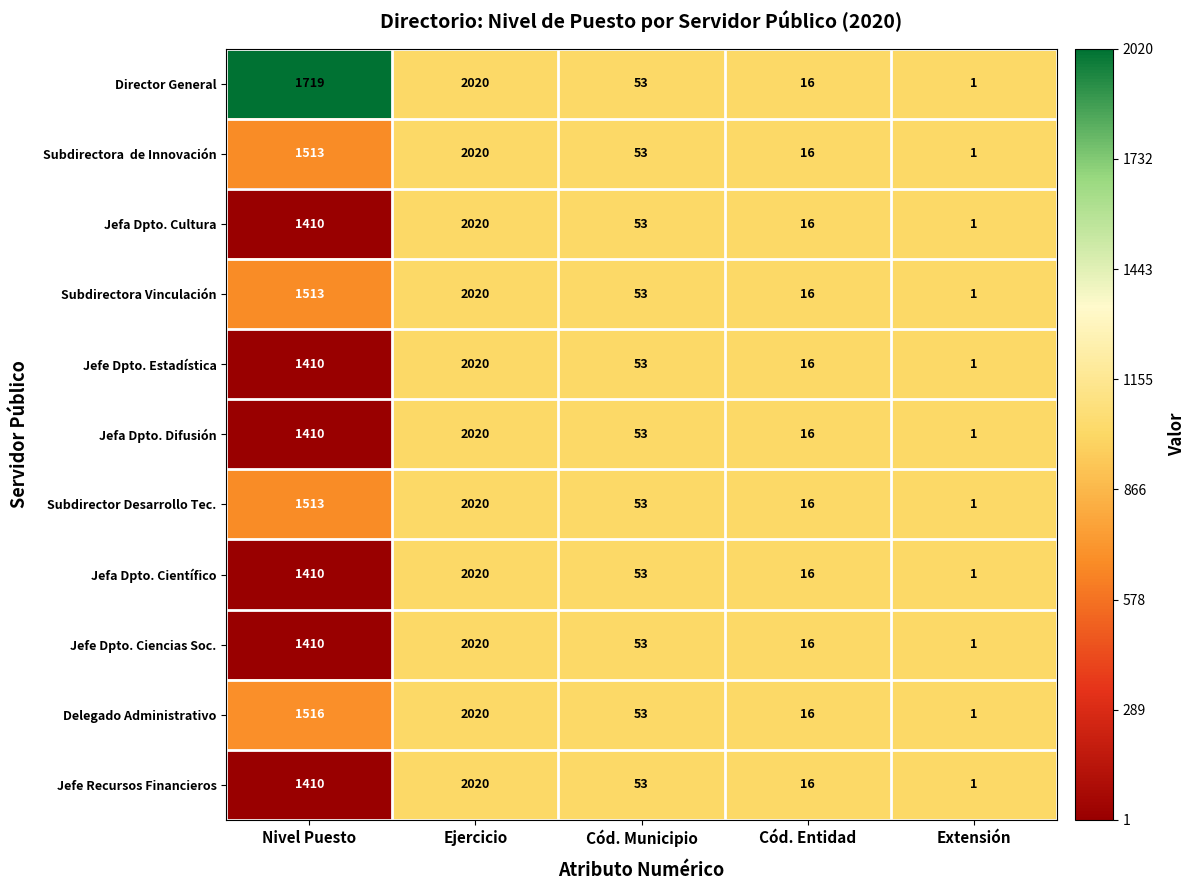

What is the total value across all series at Cód. Entidad?

176